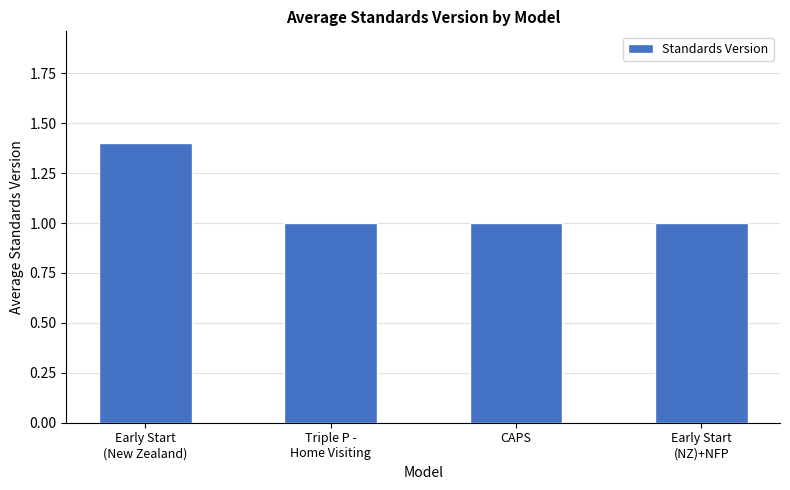

Approximately how many times larger is the value at Early Start
(New Zealand) compared to Early Start
(NZ)+NFP?

1.4